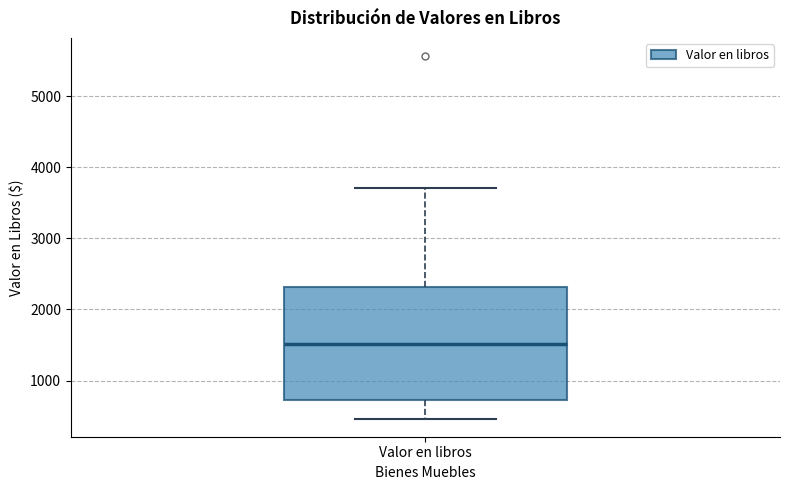

Where does the lower whisker of the box for Valor en libros end on the y-axis? The values are not printed on the chart, so give them approximately, as read against the axis.

500